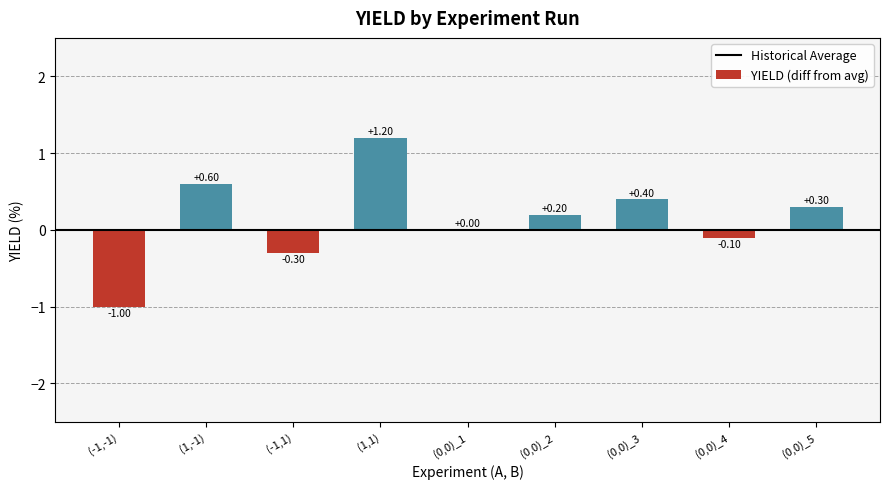

The value at (0,0)_3 is 0.4. True or false?

True